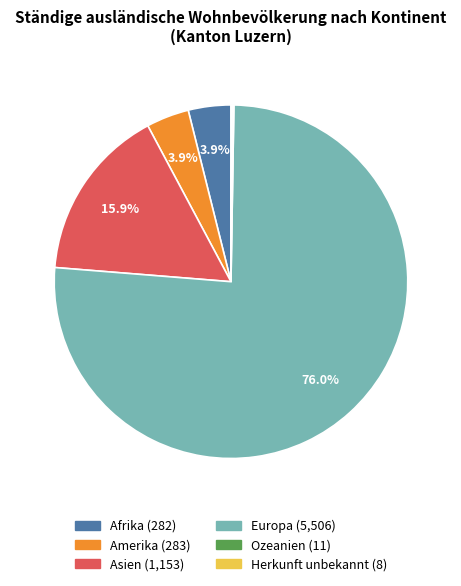

To the nearest percent, what is the difference between the largest and smallest slice percentages?

76%